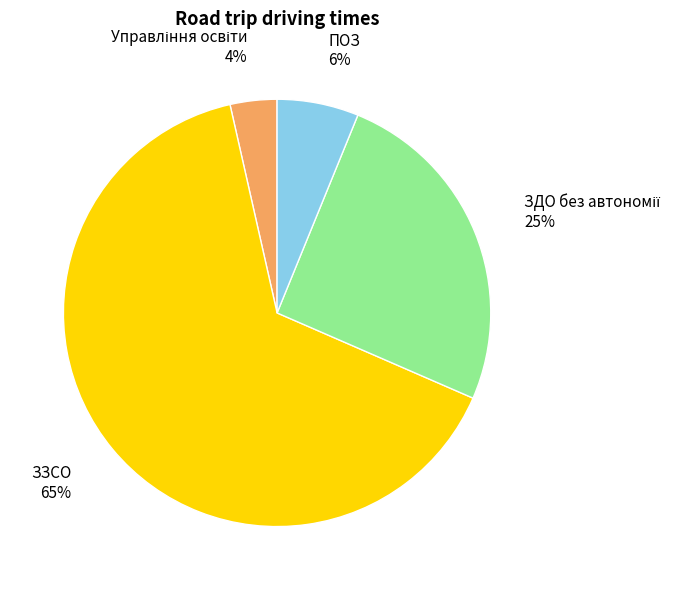

To the nearest percent, what is the average slice percentage?

25%